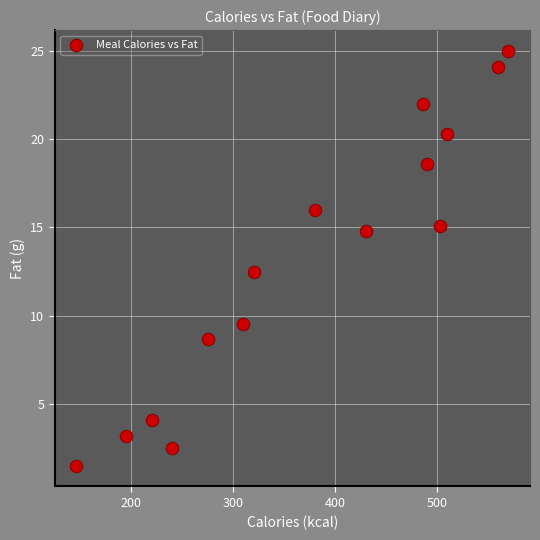

What Y value in the scatter plot is closest to 13?

12.5